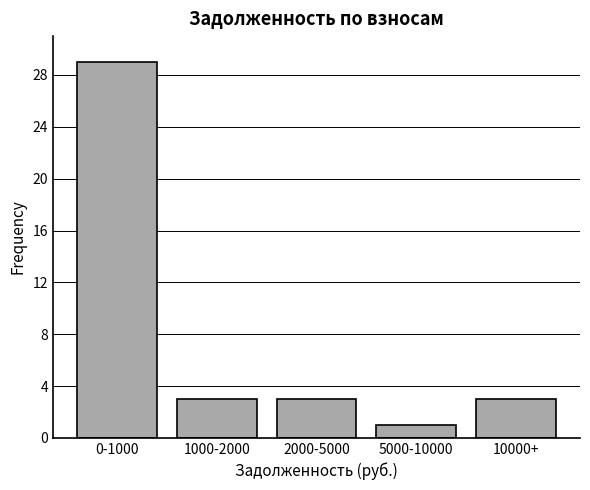

Reading left to right, extract all data points from this chart.

29	3	3	1	3